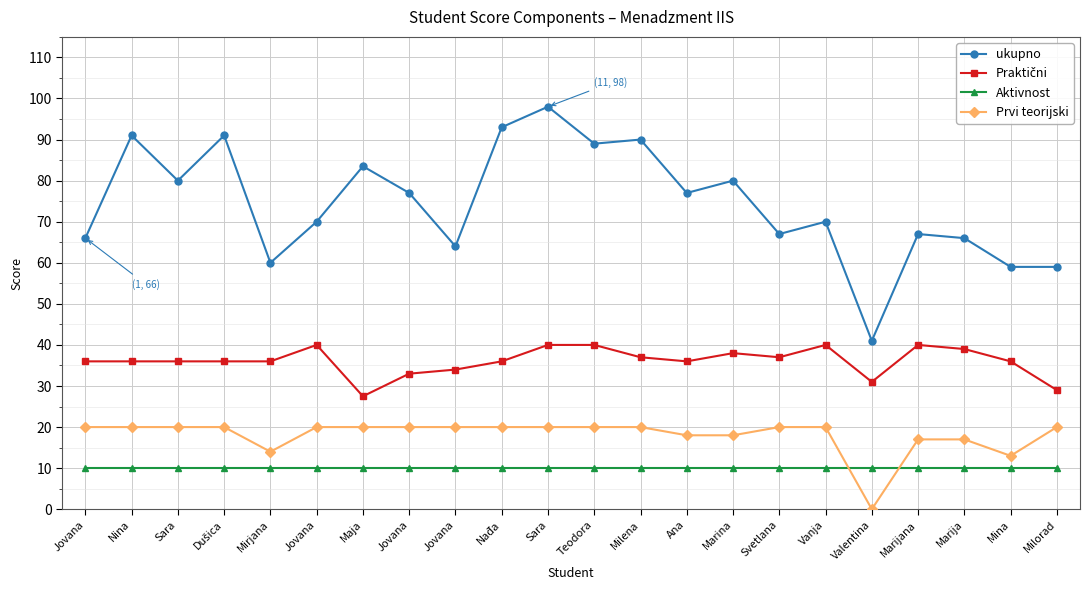

Is it true that Aktivnost equals 10.0 at Maja?

True